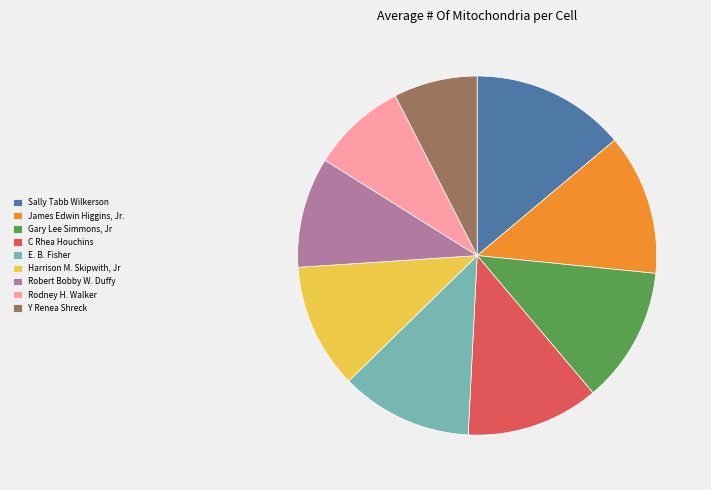

Approximately how many times larger is the value at E. B. Fisher compared to James Edwin Higgins, Jr.?

0.9